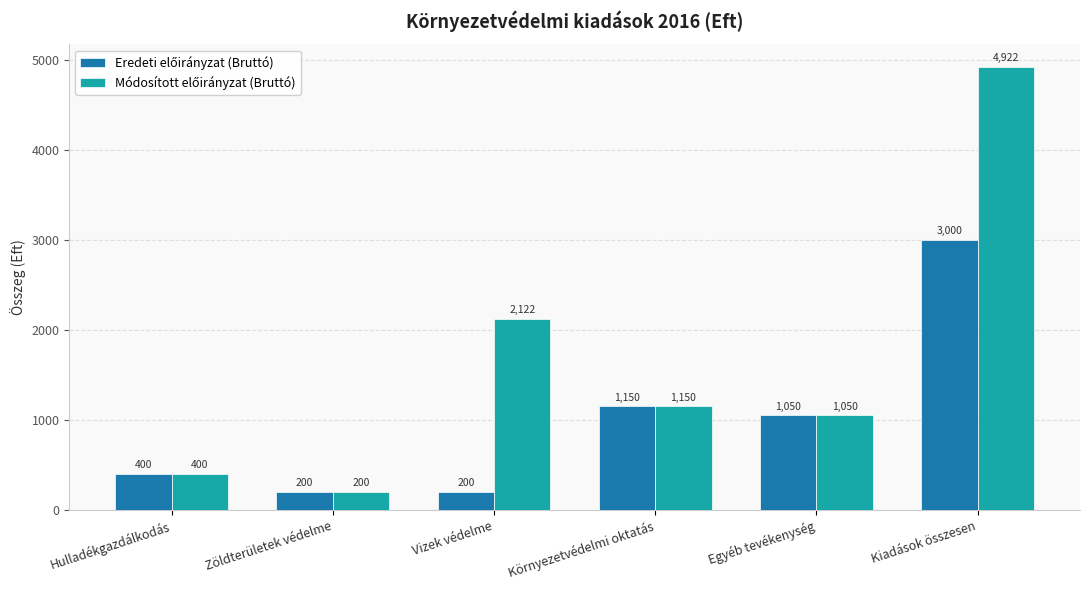

Does the chart contain stacked bars?

No